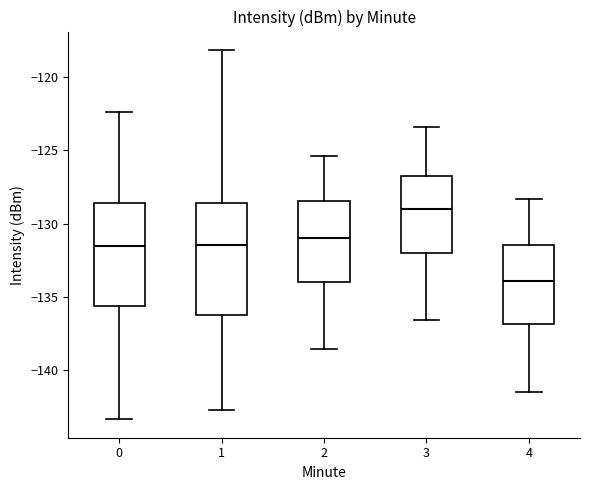

Which box's median line is the highest?

3